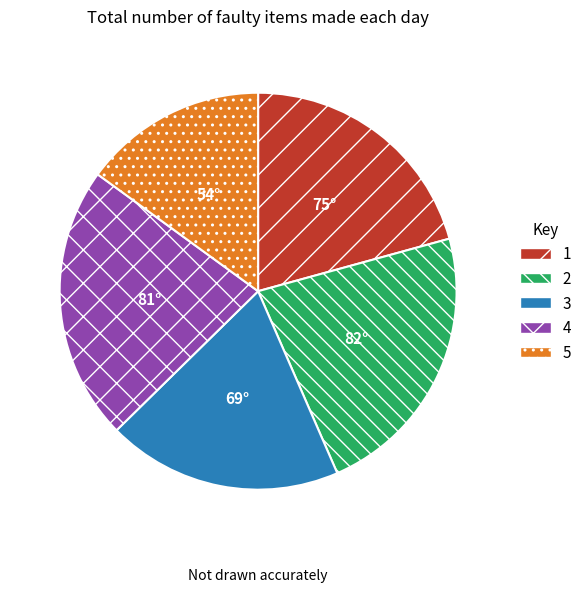

Does any single category account for the majority?

No